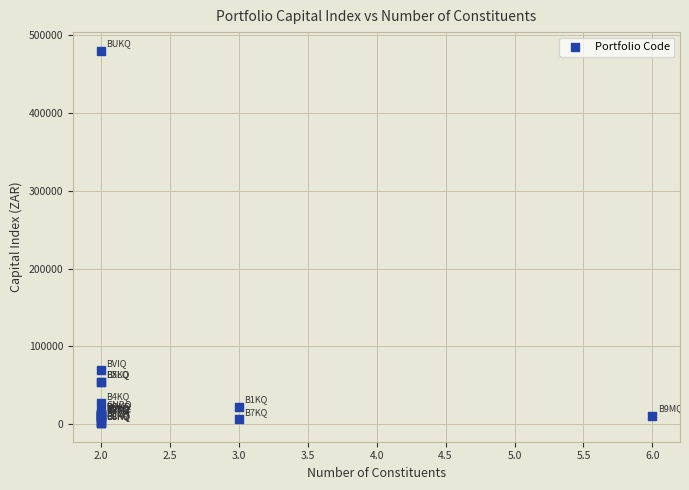

What Y value in the scatter plot is closest to 240893?

69628.0